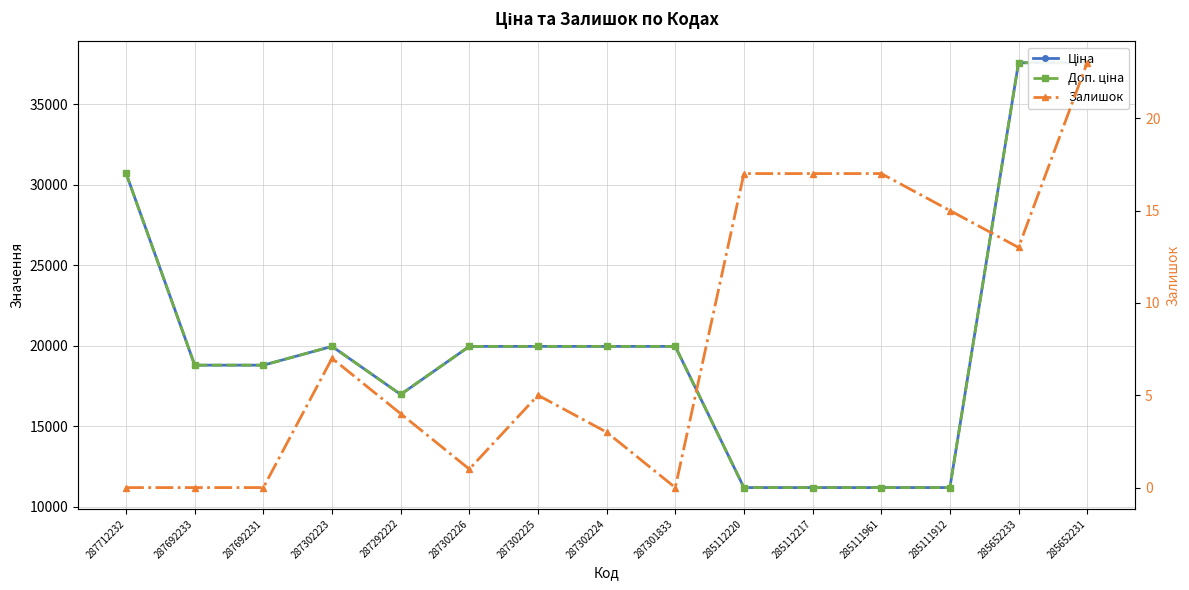

Reading left to right, what are all the values shown in this chart?

Ціна: 30717.1	18796.8	18796.8	19964.2	16976.3	19964.2	19964.2	19964.2	19964.2	11188.2	11188.2	11188.2	11188.2	37593.6	37593.6
Доп. ціна: 30717.1	18796.8	18796.8	19964.2	16976.3	19964.2	19964.2	19964.2	19964.2	11188.2	11188.2	11188.2	11188.2	37593.6	37593.6
Залишок: 0.0	0.0	0.0	7.0	4.0	1.0	5.0	3.0	0.0	17.0	17.0	17.0	15.0	13.0	23.0